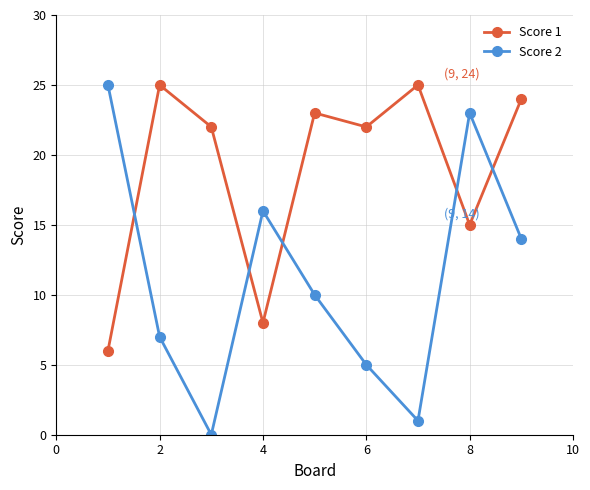

What is the value of the Score 2 point at the 2nd from the left?

7